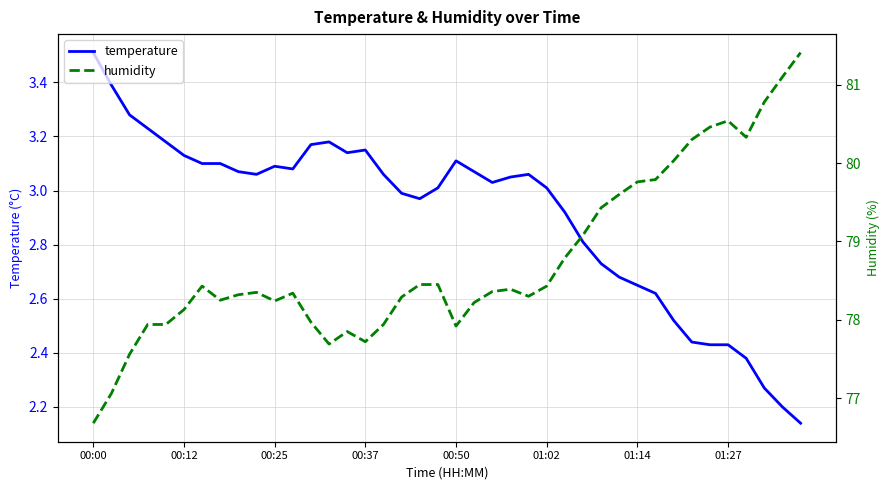

Which series changed the most between 16 and 38?

humidity